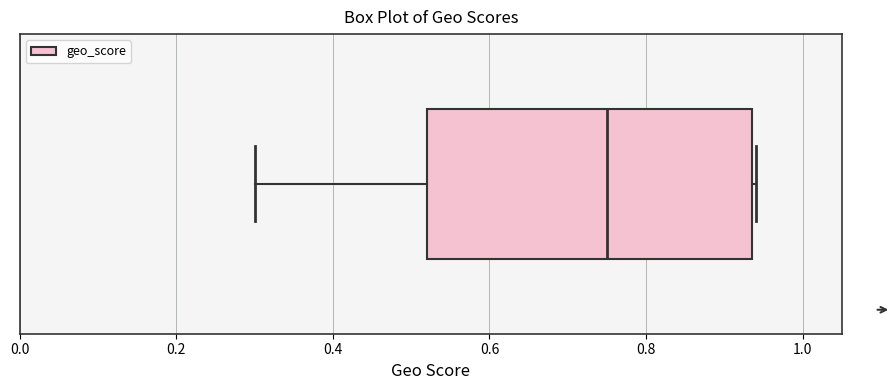

Where does the median line of the box sit on the x-axis? The values are not printed on the chart, so give them approximately, as read against the axis.

0.76